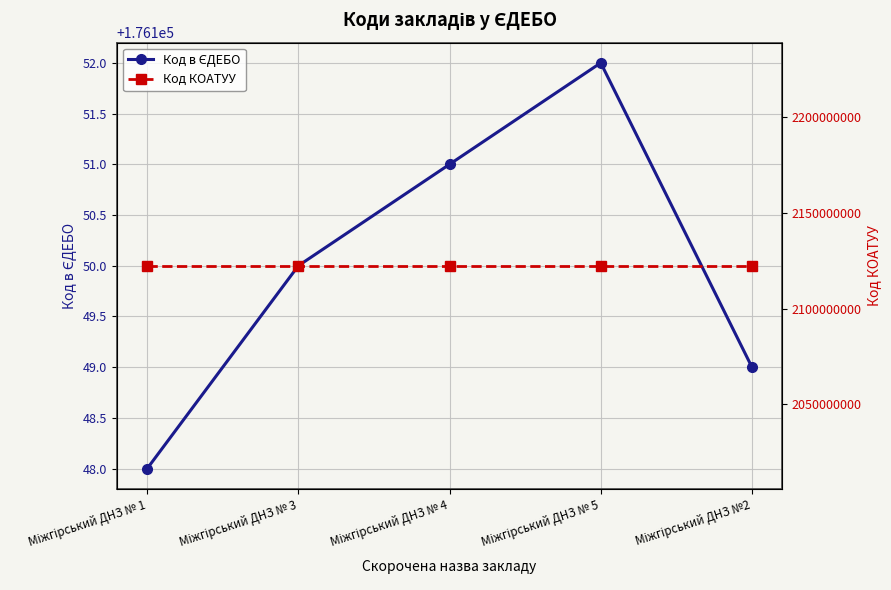

Between Міжгірський ДНЗ №2 and Міжгірський ДНЗ № 4, which is larger?

Міжгірський ДНЗ № 4